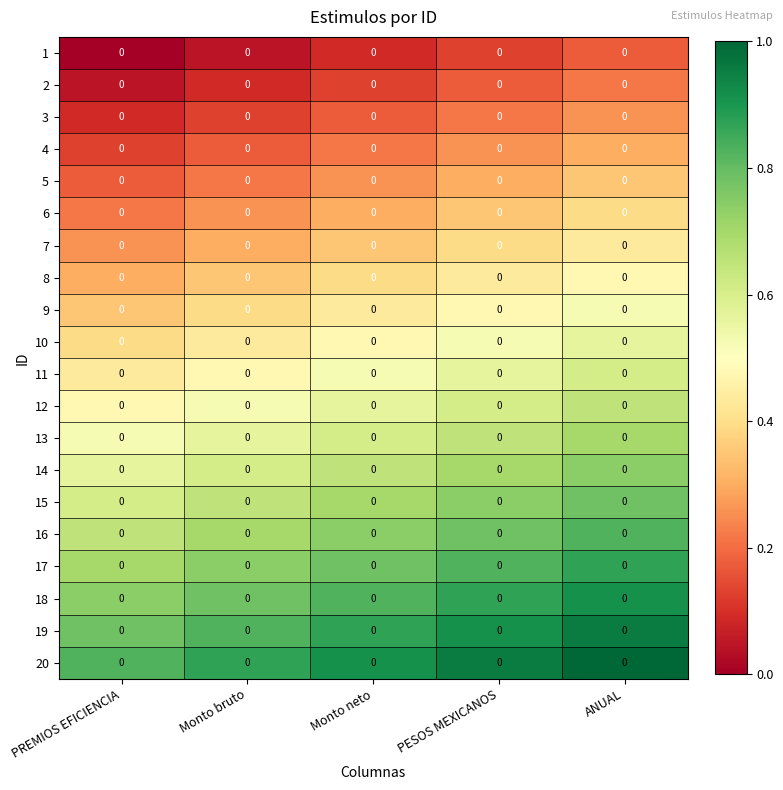

Reading right to left, extract all data points from this chart.

1: ANUAL=0.0	PESOS MEXICANOS=0.0	Monto neto=0.0	Monto bruto=0.0	PREMIOS EFICIENCIA=0.0
2: ANUAL=0.0	PESOS MEXICANOS=0.0	Monto neto=0.0	Monto bruto=0.0	PREMIOS EFICIENCIA=0.0
3: ANUAL=0.0	PESOS MEXICANOS=0.0	Monto neto=0.0	Monto bruto=0.0	PREMIOS EFICIENCIA=0.0
4: ANUAL=0.0	PESOS MEXICANOS=0.0	Monto neto=0.0	Monto bruto=0.0	PREMIOS EFICIENCIA=0.0
5: ANUAL=0.0	PESOS MEXICANOS=0.0	Monto neto=0.0	Monto bruto=0.0	PREMIOS EFICIENCIA=0.0
6: ANUAL=0.0	PESOS MEXICANOS=0.0	Monto neto=0.0	Monto bruto=0.0	PREMIOS EFICIENCIA=0.0
7: ANUAL=0.0	PESOS MEXICANOS=0.0	Monto neto=0.0	Monto bruto=0.0	PREMIOS EFICIENCIA=0.0
8: ANUAL=0.0	PESOS MEXICANOS=0.0	Monto neto=0.0	Monto bruto=0.0	PREMIOS EFICIENCIA=0.0
9: ANUAL=0.0	PESOS MEXICANOS=0.0	Monto neto=0.0	Monto bruto=0.0	PREMIOS EFICIENCIA=0.0
10: ANUAL=0.0	PESOS MEXICANOS=0.0	Monto neto=0.0	Monto bruto=0.0	PREMIOS EFICIENCIA=0.0
11: ANUAL=0.0	PESOS MEXICANOS=0.0	Monto neto=0.0	Monto bruto=0.0	PREMIOS EFICIENCIA=0.0
12: ANUAL=0.0	PESOS MEXICANOS=0.0	Monto neto=0.0	Monto bruto=0.0	PREMIOS EFICIENCIA=0.0
13: ANUAL=0.0	PESOS MEXICANOS=0.0	Monto neto=0.0	Monto bruto=0.0	PREMIOS EFICIENCIA=0.0
14: ANUAL=0.0	PESOS MEXICANOS=0.0	Monto neto=0.0	Monto bruto=0.0	PREMIOS EFICIENCIA=0.0
15: ANUAL=0.0	PESOS MEXICANOS=0.0	Monto neto=0.0	Monto bruto=0.0	PREMIOS EFICIENCIA=0.0
16: ANUAL=0.0	PESOS MEXICANOS=0.0	Monto neto=0.0	Monto bruto=0.0	PREMIOS EFICIENCIA=0.0
17: ANUAL=0.0	PESOS MEXICANOS=0.0	Monto neto=0.0	Monto bruto=0.0	PREMIOS EFICIENCIA=0.0
18: ANUAL=0.0	PESOS MEXICANOS=0.0	Monto neto=0.0	Monto bruto=0.0	PREMIOS EFICIENCIA=0.0
19: ANUAL=0.0	PESOS MEXICANOS=0.0	Monto neto=0.0	Monto bruto=0.0	PREMIOS EFICIENCIA=0.0
20: ANUAL=0.0	PESOS MEXICANOS=0.0	Monto neto=0.0	Monto bruto=0.0	PREMIOS EFICIENCIA=0.0